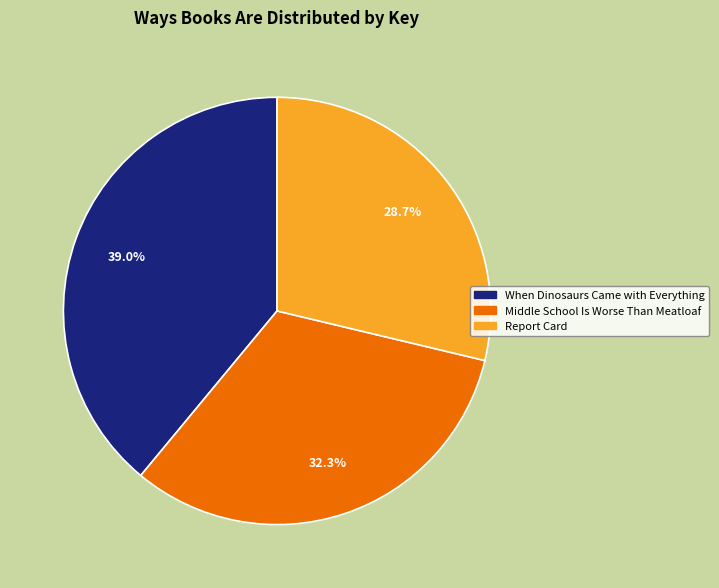

Is there any slice that represents more than half of the pie?

No